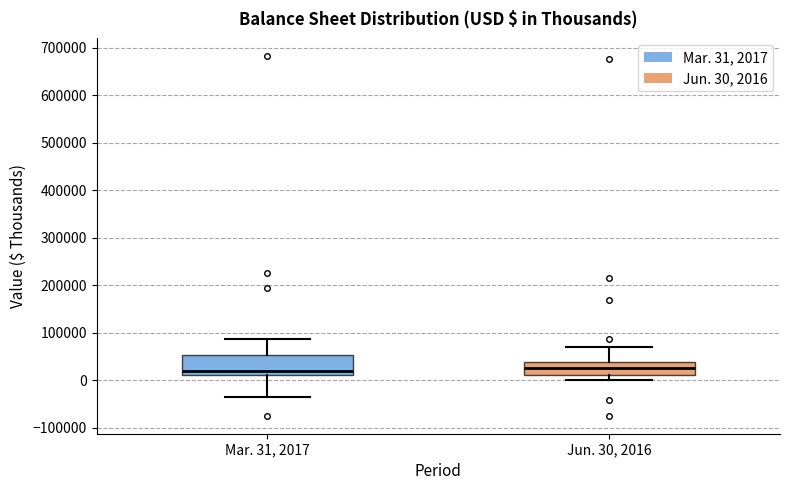

Reading left to right, read every box against the y-axis: the position of its median line, the range the box covers, and the ends of its whiskers. The values are not printed on the chart, so give them approximately, as read against the axis.

Mar. 31, 2017: median 20000, box 10000 to 50000, whiskers -30000 to 90000
Jun. 30, 2016: median 20000, box 10000 to 40000, whiskers 0 to 70000